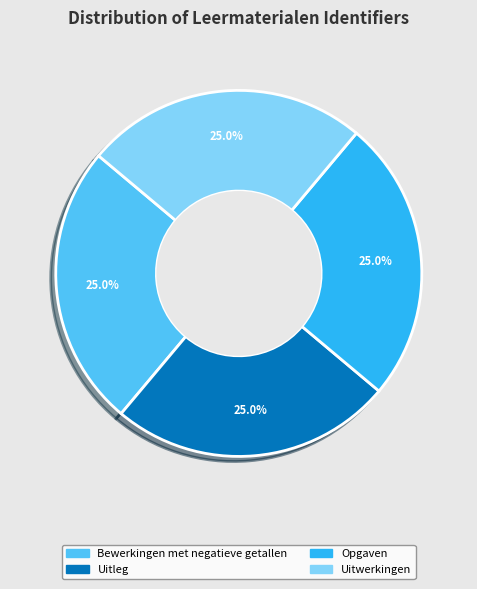

Is it true that Uitleg is 31% of the pie?

False